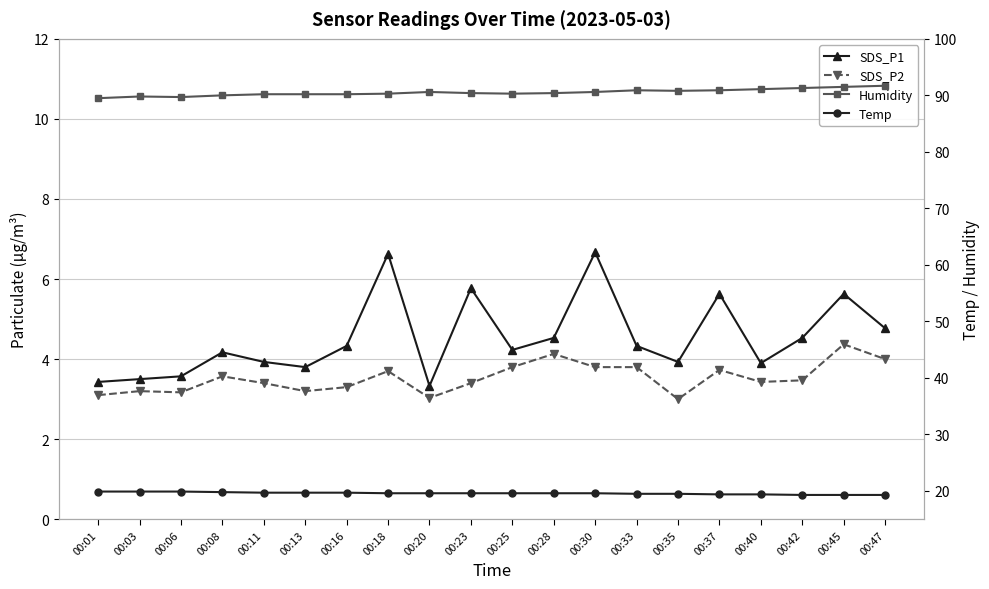

Reading left to right, transcribe all the data shown in this chart.

SDS_P1: 3.4	3.5	3.6	4.2	3.9	3.8	4.3	6.6	3.3	5.8	4.2	4.5	6.7	4.3	3.9	5.6	3.9	4.5	5.6	4.8
SDS_P2: 3.1	3.2	3.2	3.6	3.4	3.2	3.3	3.7	3.0	3.4	3.8	4.1	3.8	3.8	3.0	3.7	3.4	3.5	4.4	4.0
Humidity: 89.5	89.8	89.7	90.0	90.2	90.2	90.2	90.3	90.6	90.4	90.3	90.4	90.6	90.9	90.8	90.9	91.1	91.3	91.5	91.7
Temp: 19.9	19.9	19.9	19.8	19.7	19.7	19.7	19.6	19.6	19.6	19.6	19.6	19.6	19.5	19.5	19.4	19.4	19.3	19.3	19.3